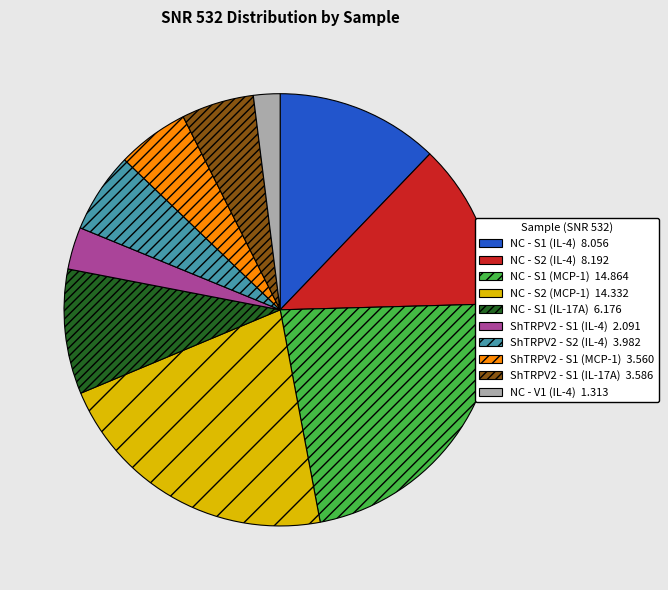

Do NC - S1 (IL-17A) and NC - S1 (MCP-1) together represent more than half of the pie?

No